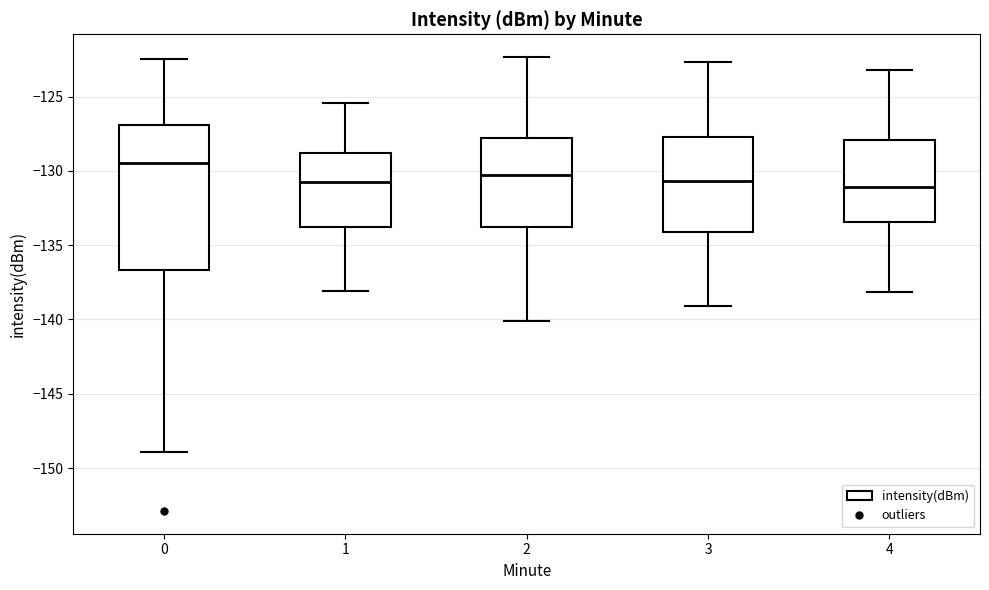

Where is the upper edge of the box at x = 3 on the y-axis? The values are not printed on the chart, so give them approximately, as read against the axis.

-127.5